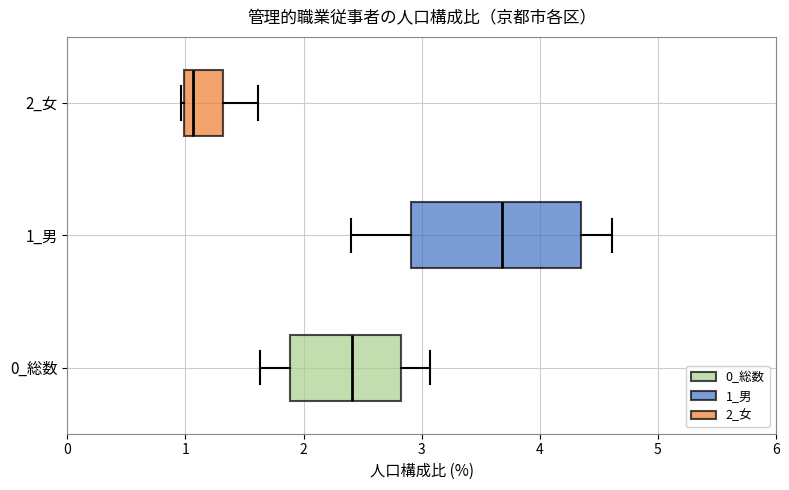

Reading bottom to top, transcribe this box plot: for each box, give where its median line is, the range the box spans, and where its two whiskers end, as read against the x-axis. The values are not printed on the chart, so give them approximately, as read against the axis.

0_総数: median 2.4, box 1.9 to 2.8, whiskers 1.6 to 3.1
1_男: median 3.7, box 2.9 to 4.3, whiskers 2.4 to 4.6
2_女: median 1.1, box 1.0 to 1.3, whiskers 1.0 to 1.6